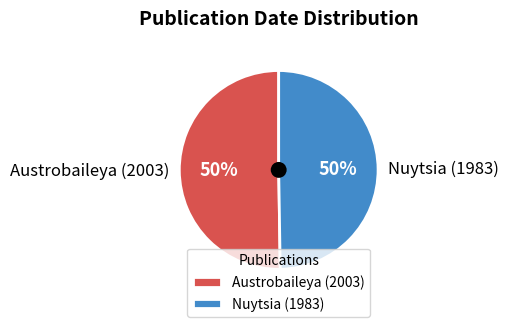

Approximately how many times larger is the value at Austrobaileya (2003) compared to Nuytsia (1983)?

1.0